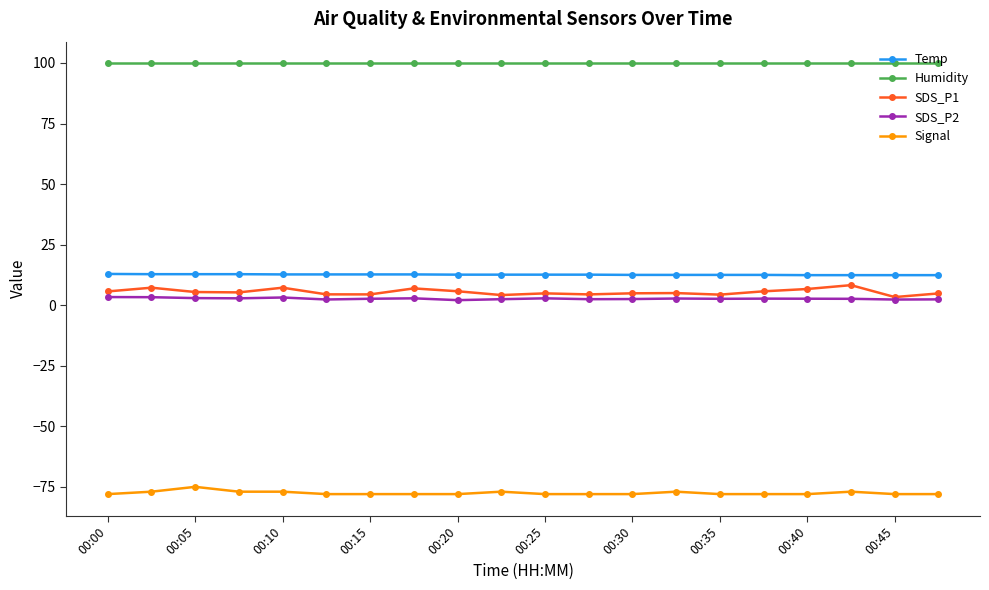

True or false: Signal and Temp intersect in this chart.

False